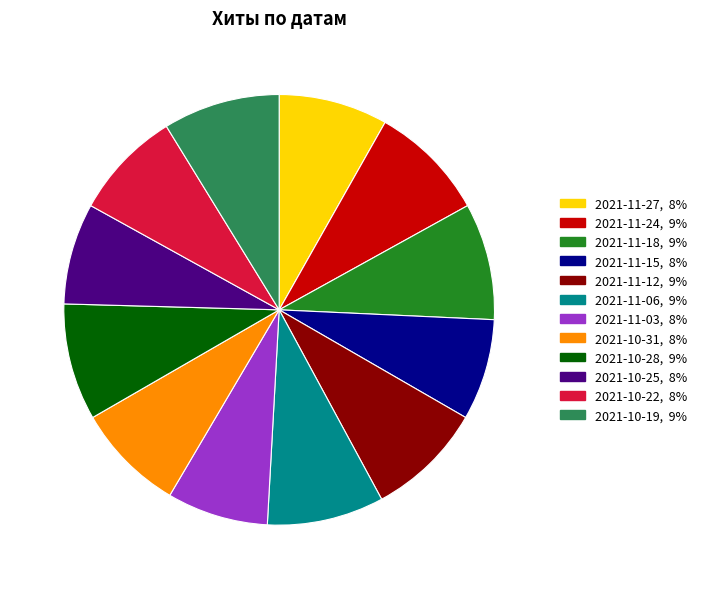

Which has a higher value, 2021-10-31 or 2021-11-12?

2021-11-12